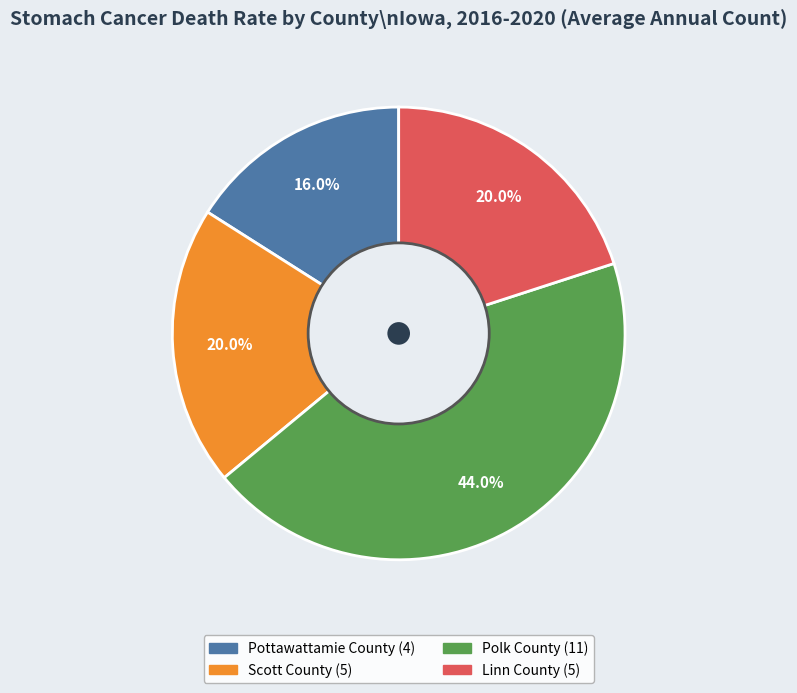

Is it true that Polk County is 44% of the pie?

True